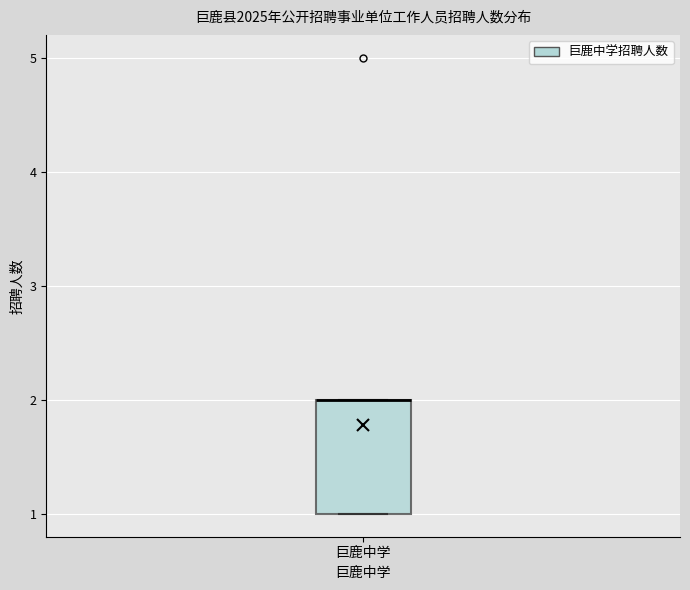

Where is the upper edge of the box for 巨鹿中学 on the y-axis? The values are not printed on the chart, so give them approximately, as read against the axis.

2